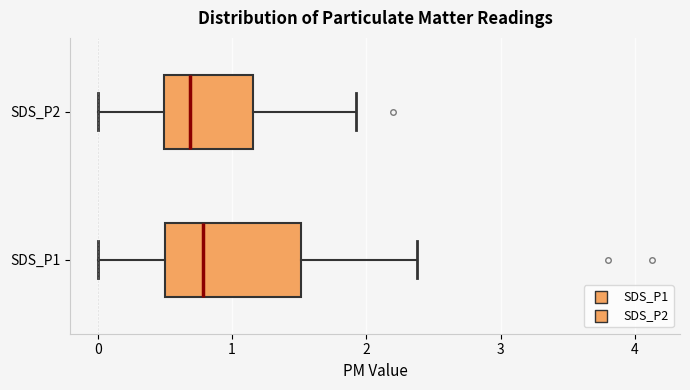

Reading bottom to top, transcribe this box plot: for each box, give where its median line is, the range the box spans, and where its two whiskers end, as read against the x-axis. The values are not printed on the chart, so give them approximately, as read against the axis.

SDS_P1: median 0.8, box 0.5 to 1.5, whiskers 0.0 to 2.4
SDS_P2: median 0.7, box 0.5 to 1.2, whiskers 0.0 to 1.9